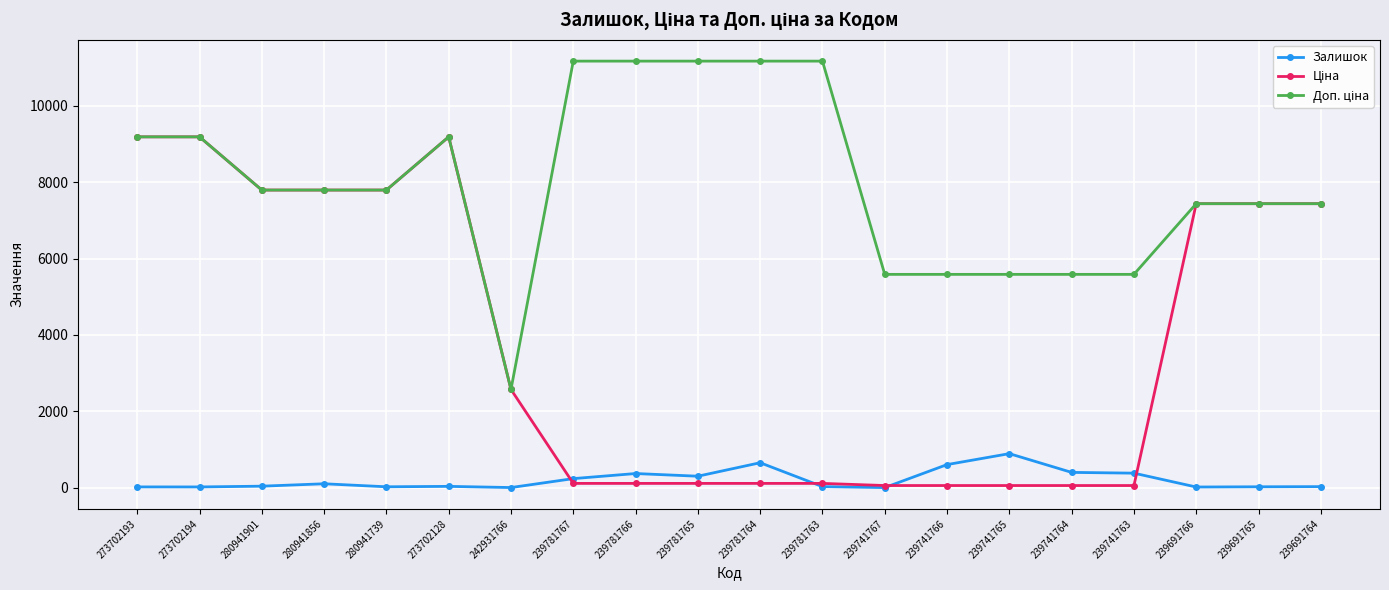

What is the label of the 19th point from the left?

239691765